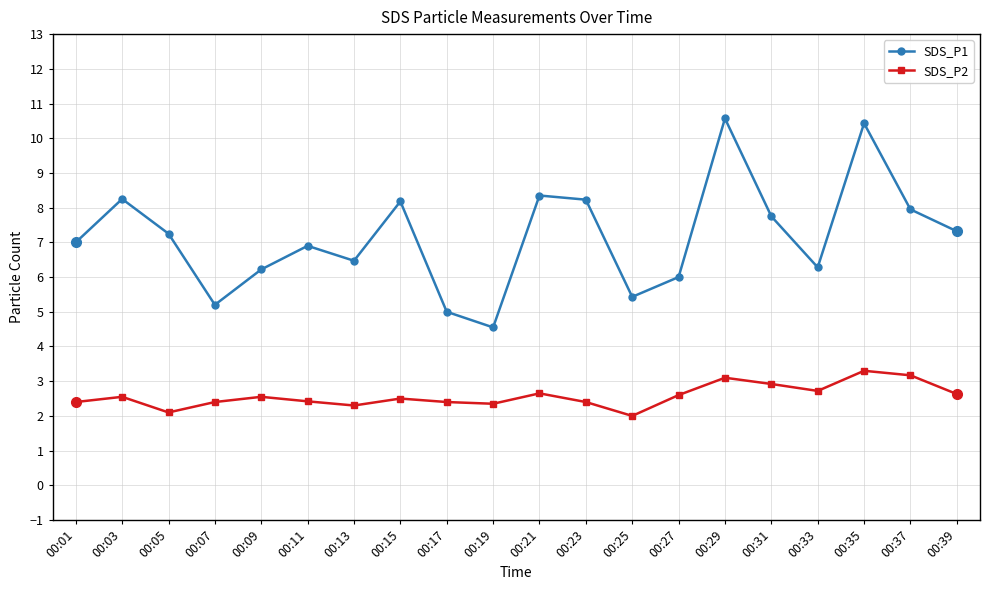

Where is the first local maximum for SDS_P1?

00:03